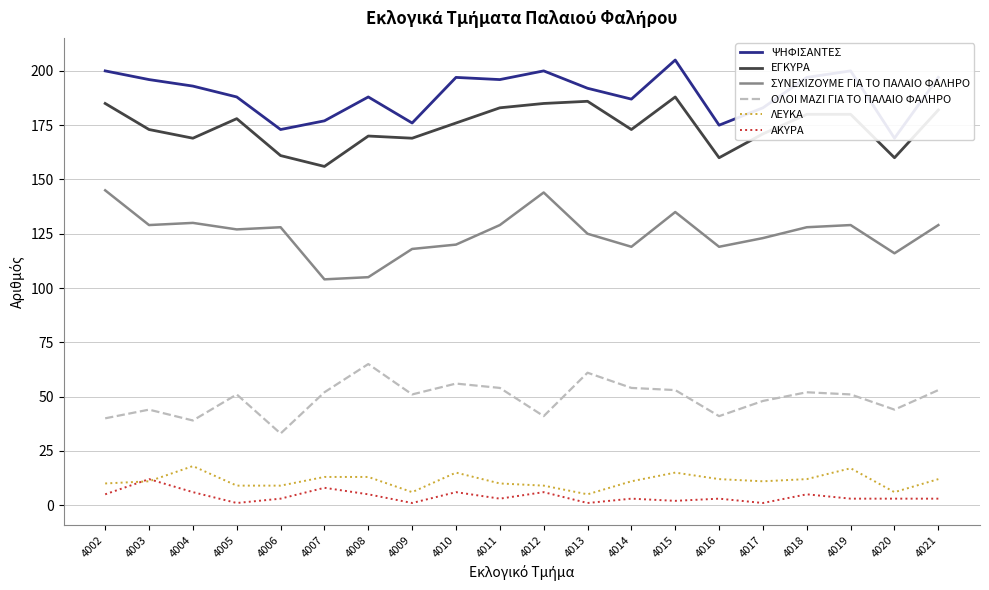

What are all the series names shown in the legend?

ΨΗΦΙΣΑΝΤΕΣ, ΕΓΚΥΡΑ, ΣΥΝΕΧΙΖΟΥΜΕ ΓΙΑ ΤΟ ΠΑΛΑΙΟ ΦΑΛΗΡΟ, ΟΛΟΙ ΜΑΖΙ ΓΙΑ ΤΟ ΠΑΛΑΙΟ ΦΑΛΗΡΟ, ΛΕΥΚΑ, ΑΚΥΡΑ